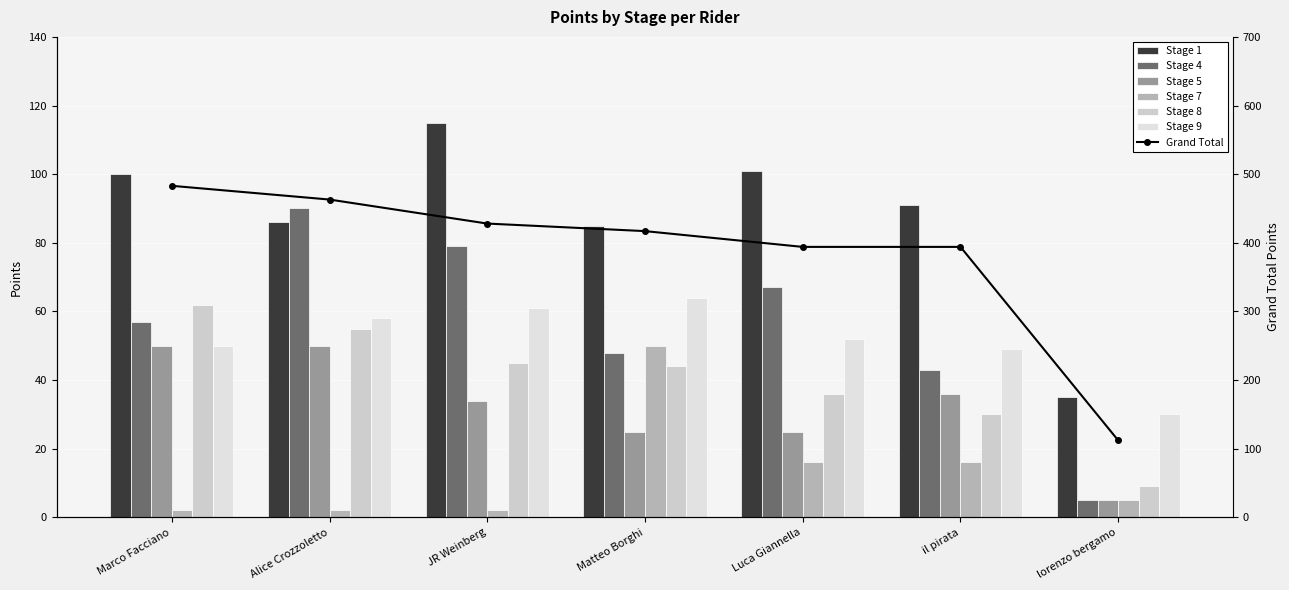

What is the minimum value for Stage 5?

5